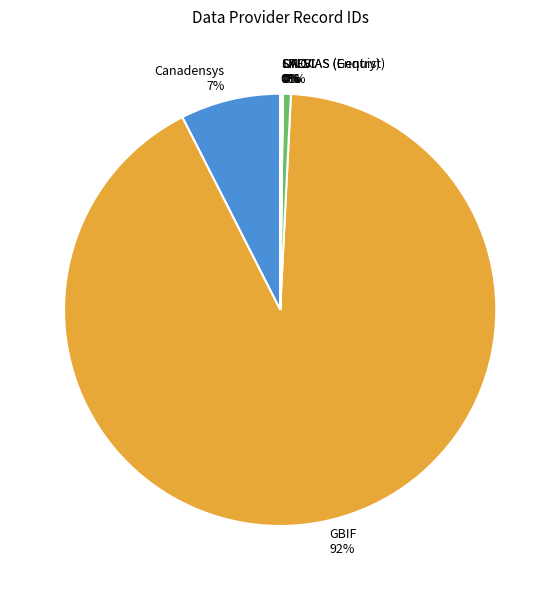

What is the largest slice in the pie chart?

GBIF